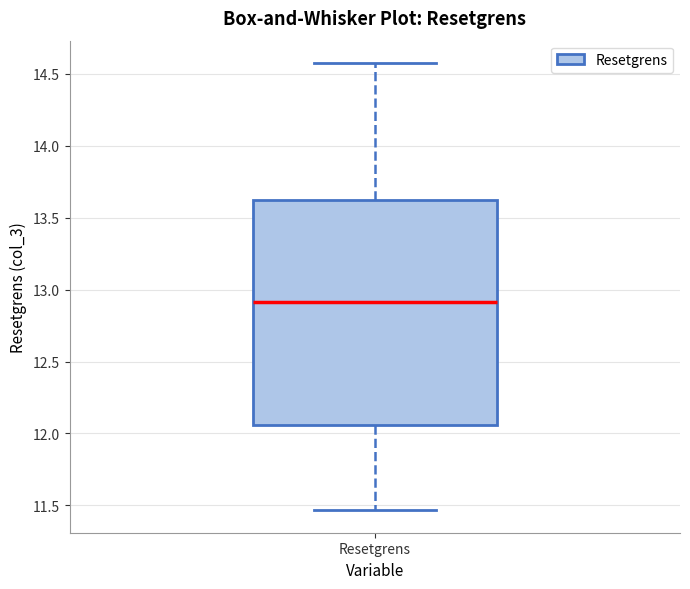

Where does the median line of the box for Resetgrens sit on the y-axis? The values are not printed on the chart, so give them approximately, as read against the axis.

12.90